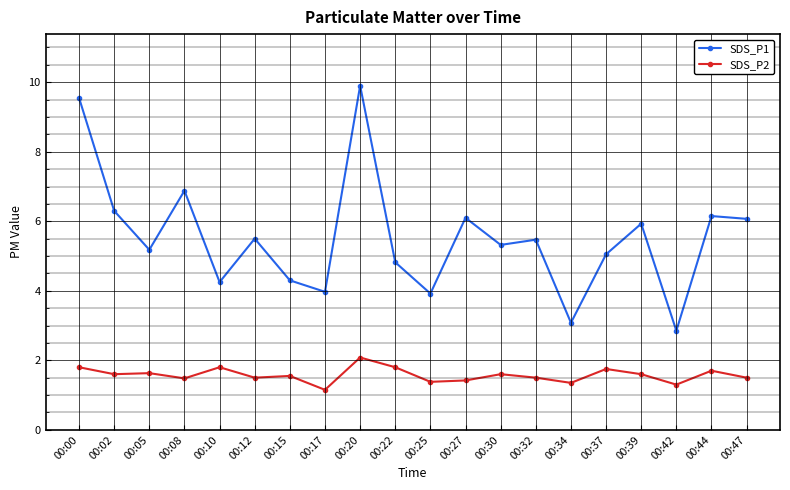

Is this an area chart (filled region under the line)?

No